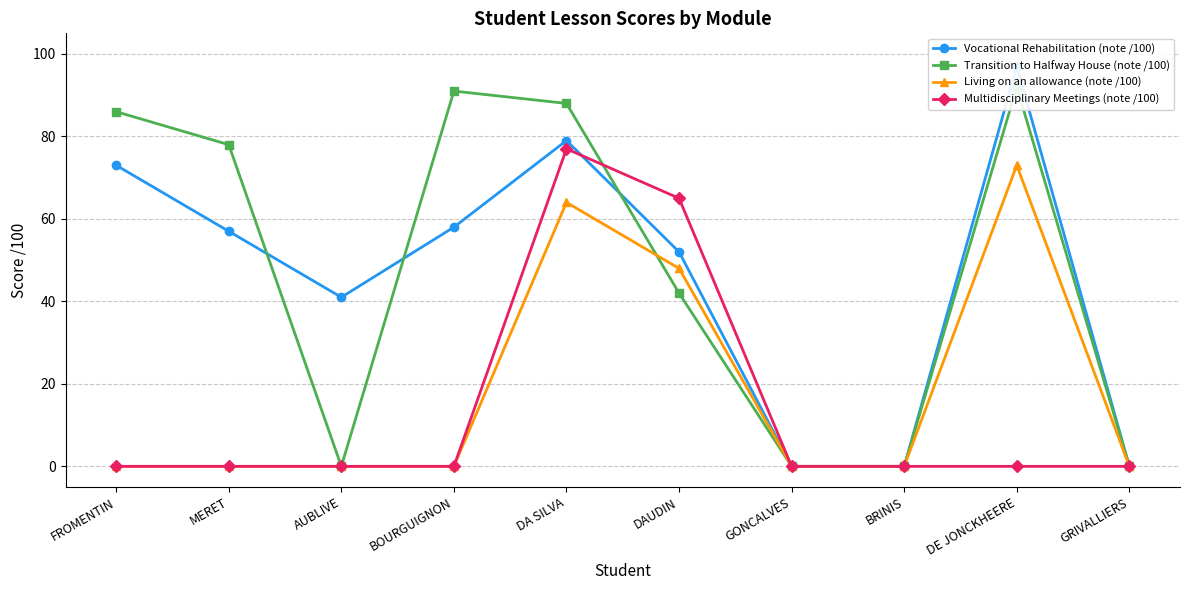

Where is the first local maximum for Multidisciplinary Meetings (note /100)?

DA SILVA